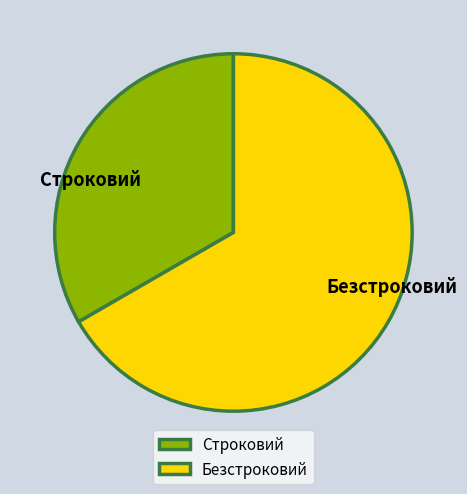

Which category accounts for the majority?

Безстроковий